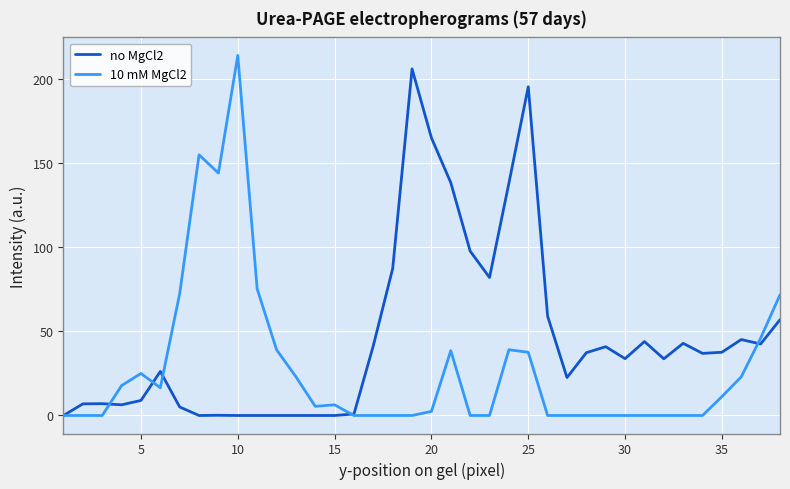

Rank the series by their average value, from lowest to highest.

10 mM MgCl2, no MgCl2